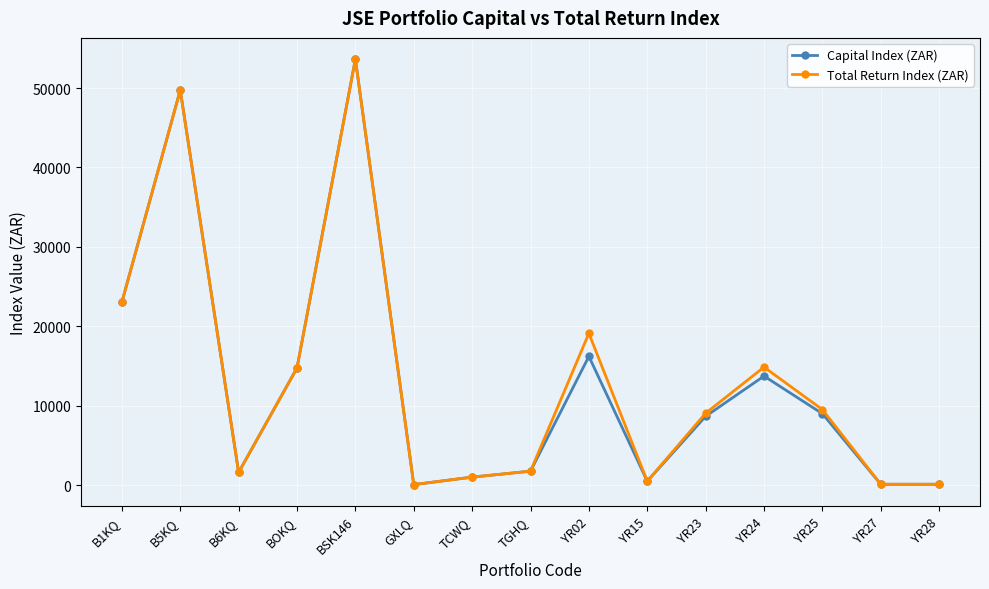

Which label corresponds to the largest value in the chart?

BSK146